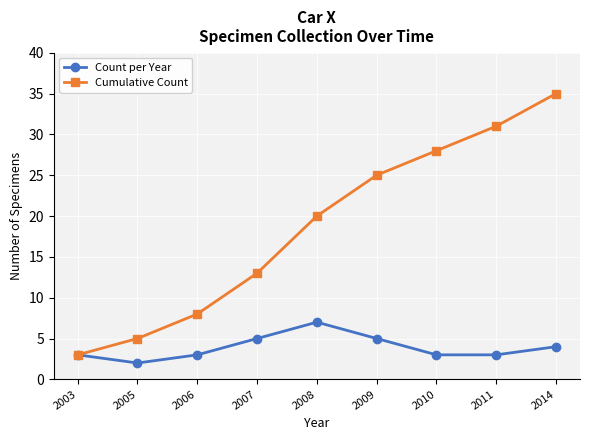

Between 2008 and 2014, which series saw the biggest shift?

Cumulative Count